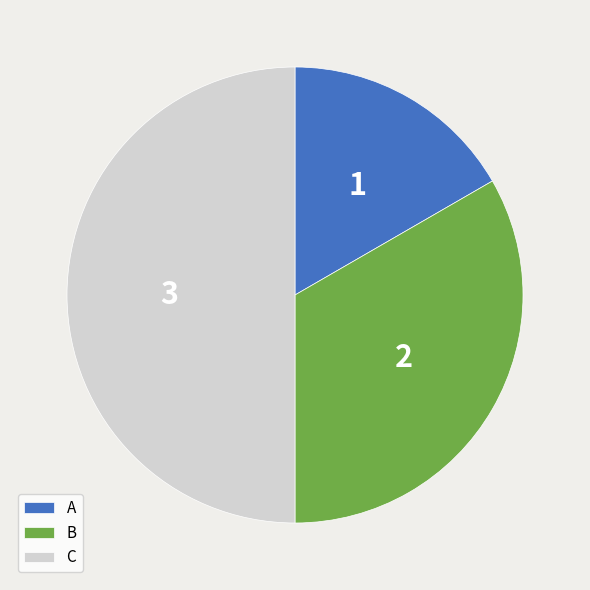

Does B account for over 50% of the chart?

No